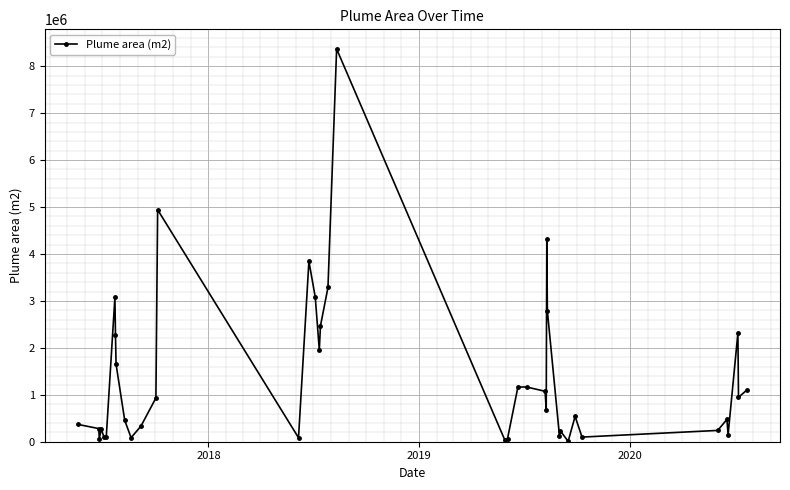

What is the value of the 12th point from the left?

330382.3